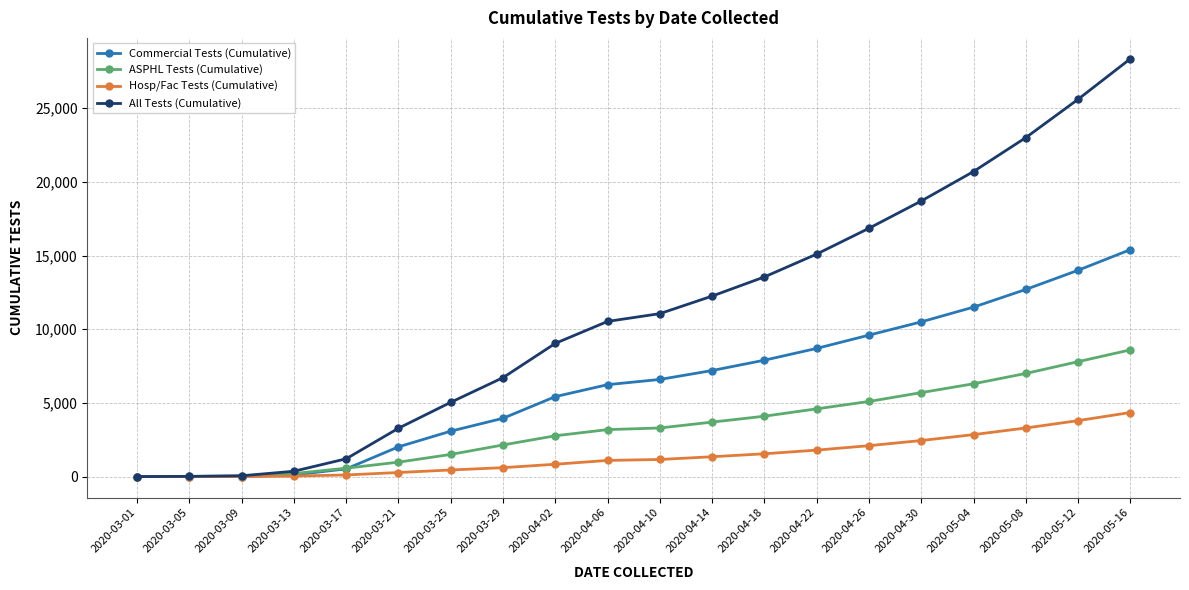

List the series in order of their peak value, highest first.

All Tests (Cumulative), Commercial Tests (Cumulative), ASPHL Tests (Cumulative), Hosp/Fac Tests (Cumulative)